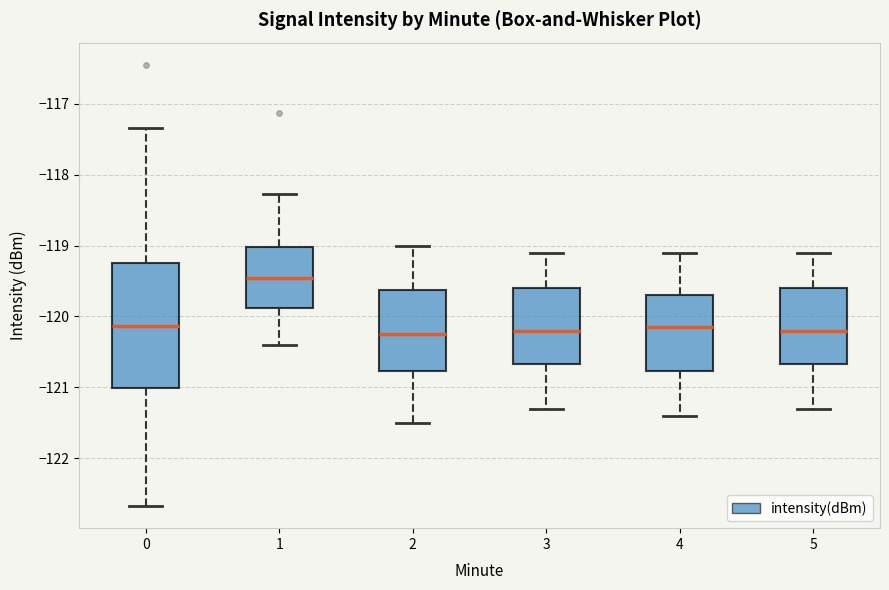

Which box is the tallest, from its lower edge to its upper edge?

0